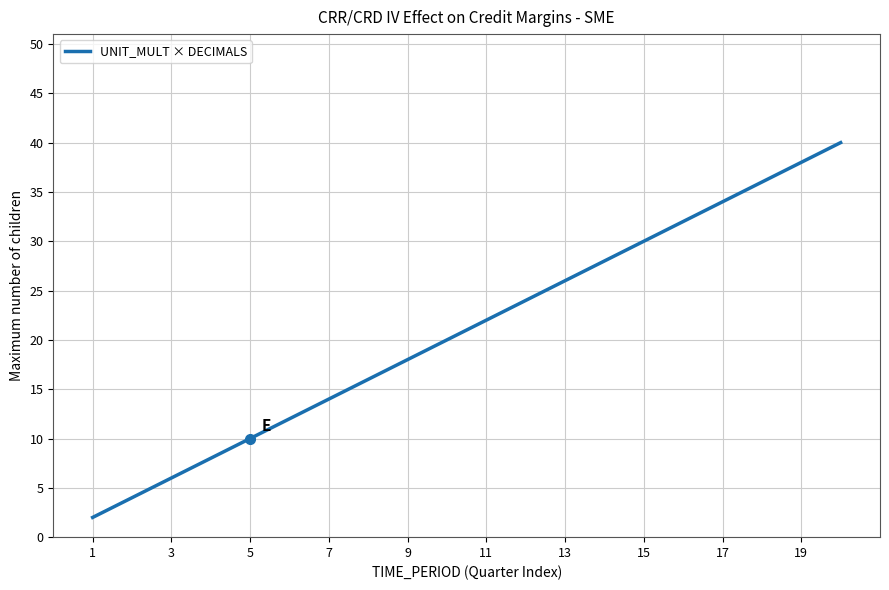

What is the greatest value displayed?

40